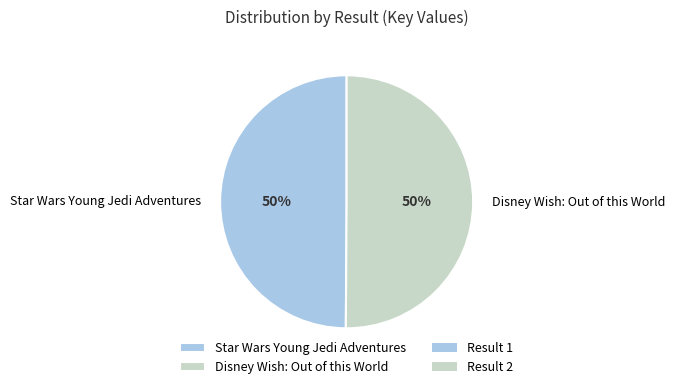

Approximately how many times larger is the value at Disney Wish: Out of this World compared to Star Wars Young Jedi Adventures?

1.0